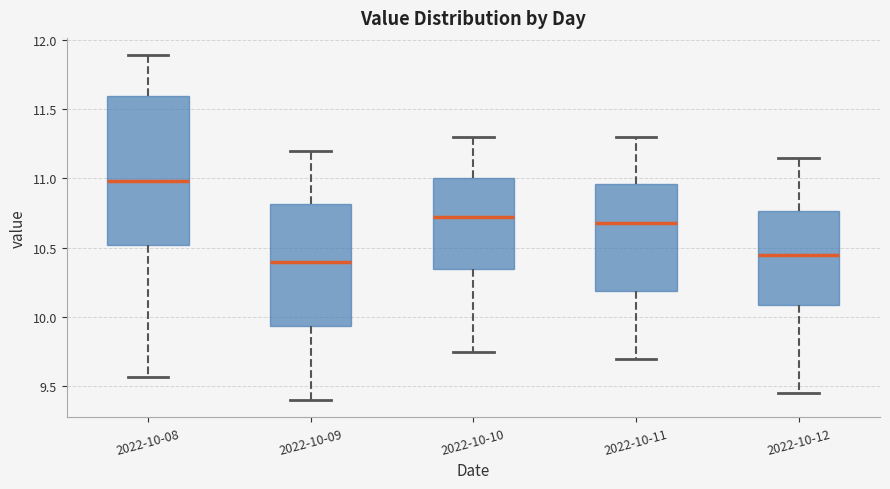

Which box has the highest median line?

2022-10-08